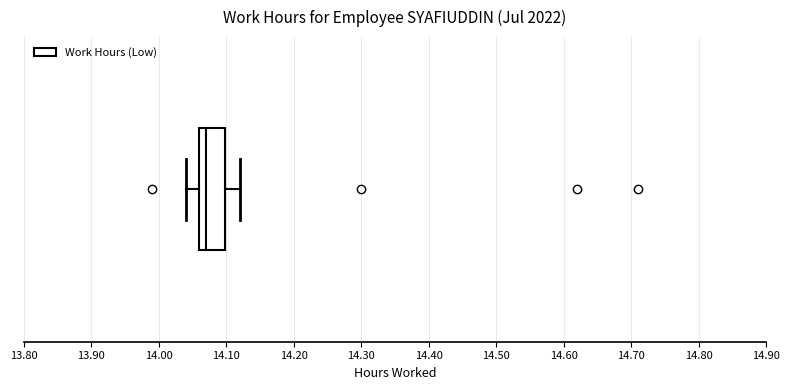

Transcribe this box plot: give where the median line is, the range the box spans, and where the two whiskers end, as read against the x-axis. The values are not printed on the chart, so give them approximately, as read against the axis.

median 14.07, box 14.06 to 14.10, whiskers 14.04 to 14.12